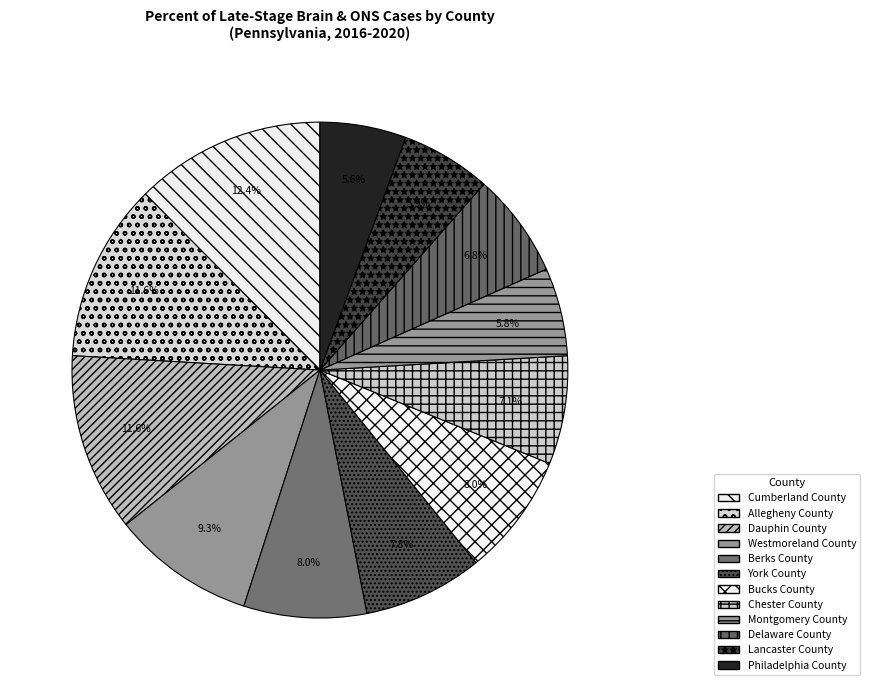

Which slice is the largest?

Cumberland County